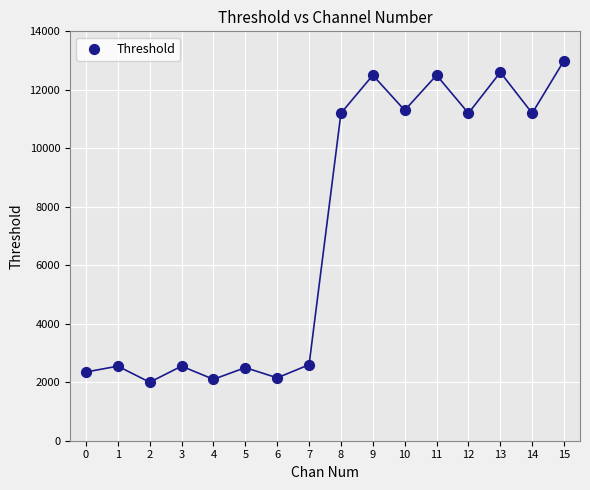

What is the range of Y values (max minus min)?

11000